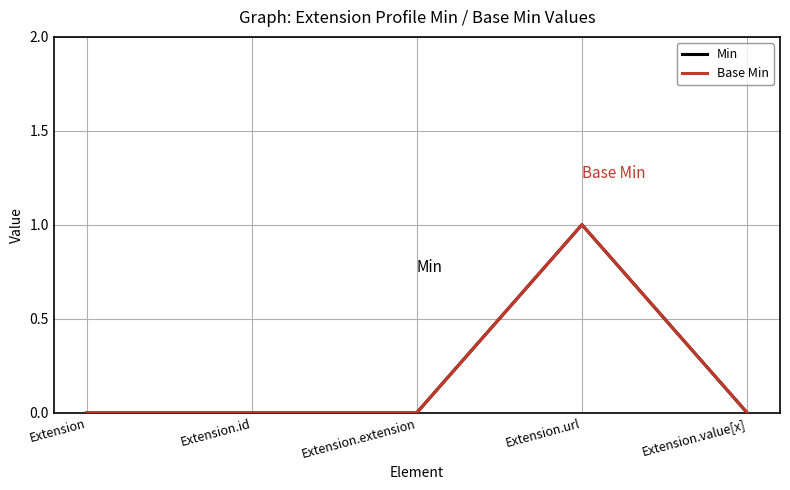

How many Base Min values are between 0 and 1?

5